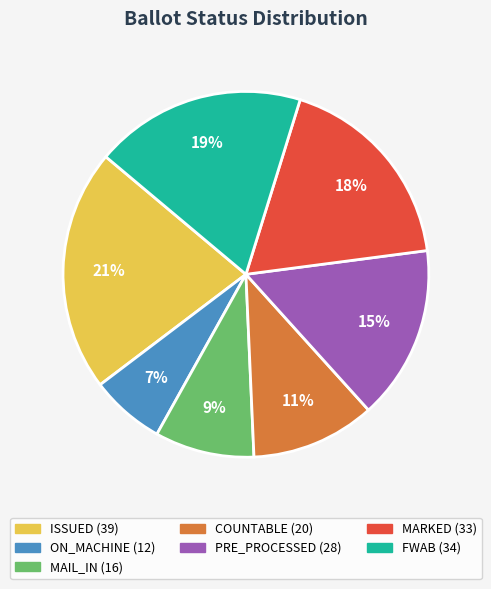

Is there a majority slice in this chart?

No